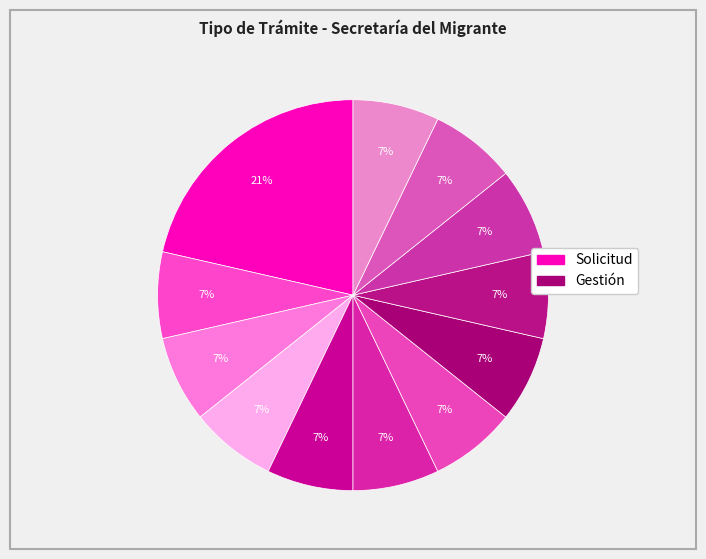

How many slices are in this pie chart?

12